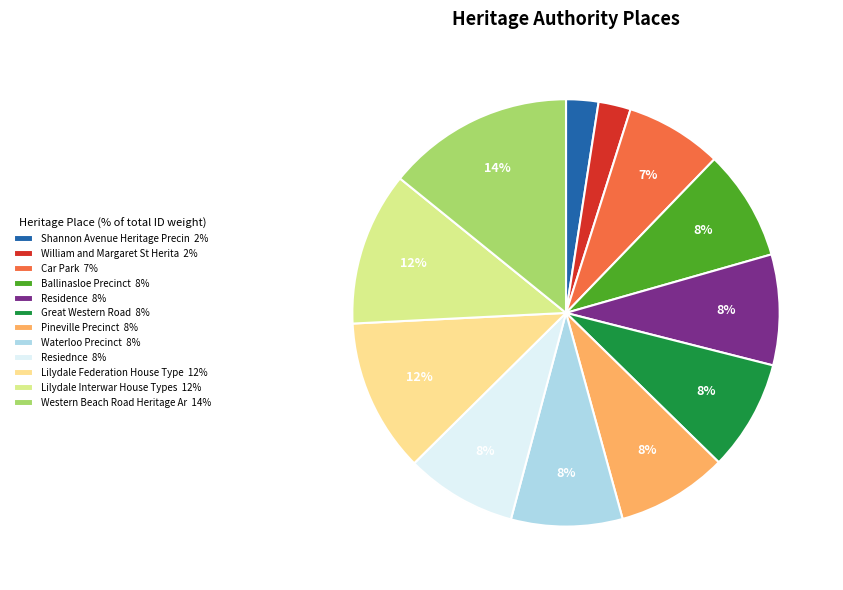

Which has a higher value, Waterloo Precinct 8% or Shannon Avenue Heritage Precin 2%?

Waterloo Precinct 8%